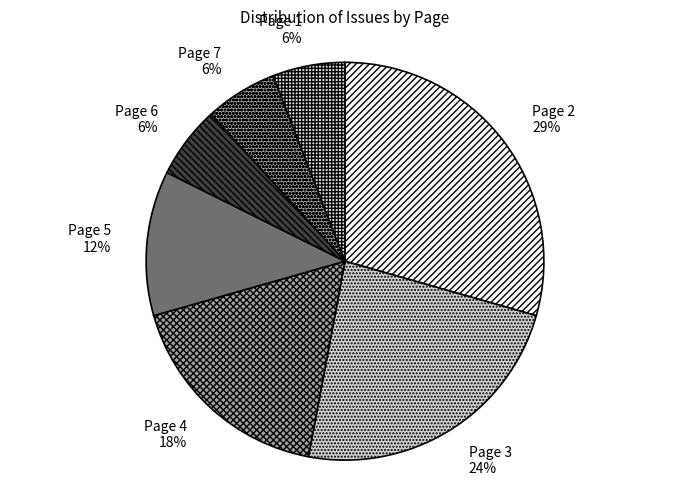

Does any single category account for the majority?

No